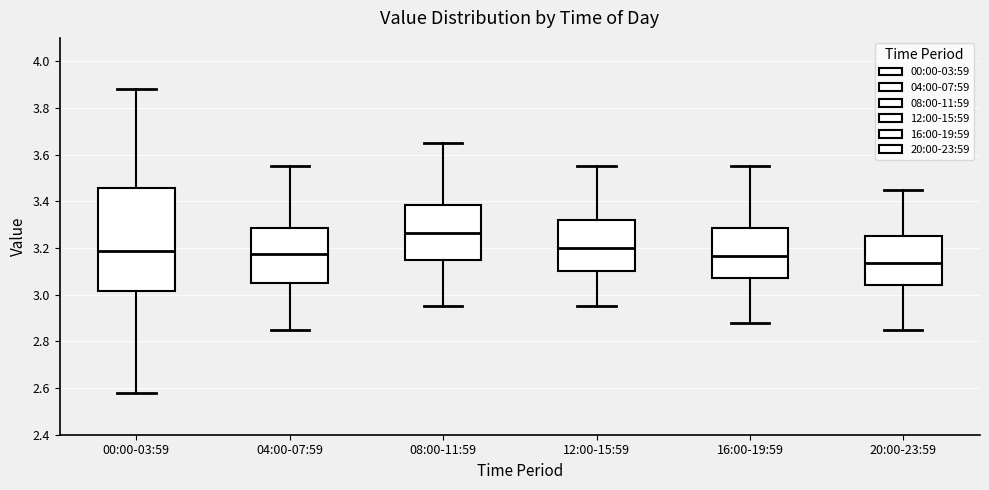

Reading left to right, read every box against the y-axis: the position of its median line, the range the box covers, and the ends of its whiskers. The values are not printed on the chart, so give them approximately, as read against the axis.

00:00-03:59: median 3.18, box 3.02 to 3.46, whiskers 2.58 to 3.88
04:00-07:59: median 3.18, box 3.06 to 3.28, whiskers 2.86 to 3.56
08:00-11:59: median 3.26, box 3.16 to 3.38, whiskers 2.96 to 3.66
12:00-15:59: median 3.20, box 3.10 to 3.32, whiskers 2.96 to 3.56
16:00-19:59: median 3.16, box 3.08 to 3.28, whiskers 2.88 to 3.56
20:00-23:59: median 3.14, box 3.04 to 3.26, whiskers 2.86 to 3.46